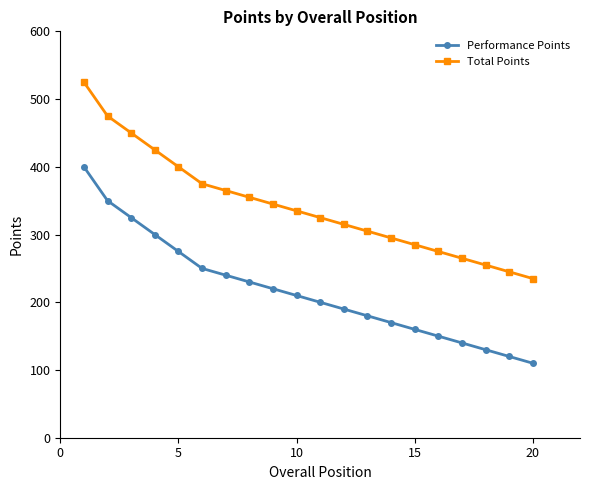

True or false: Total Points and Performance Points intersect in this chart.

False